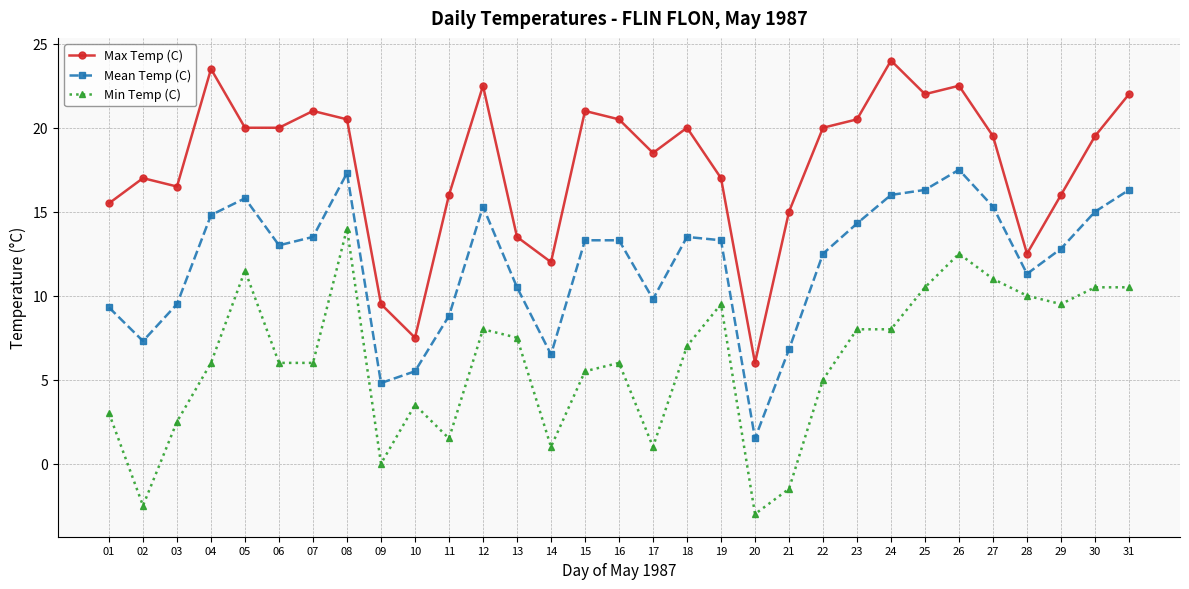

What is the highest value of the Mean Temp (C) series?

17.5